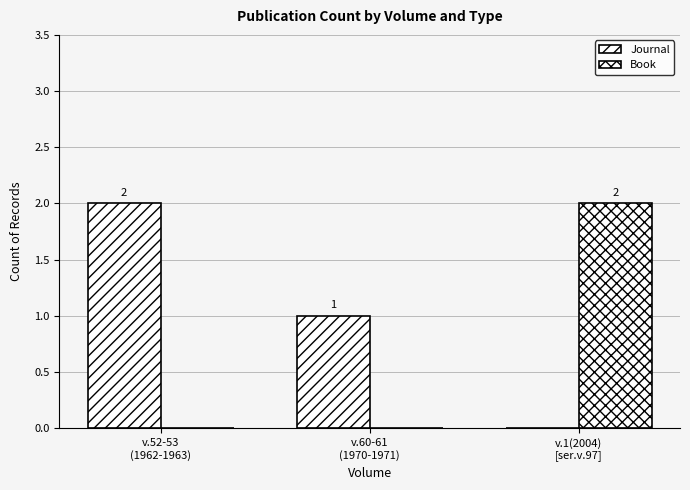

Is it true that Journal equals -1 at v.1(2004)
[ser.v.97]?

False